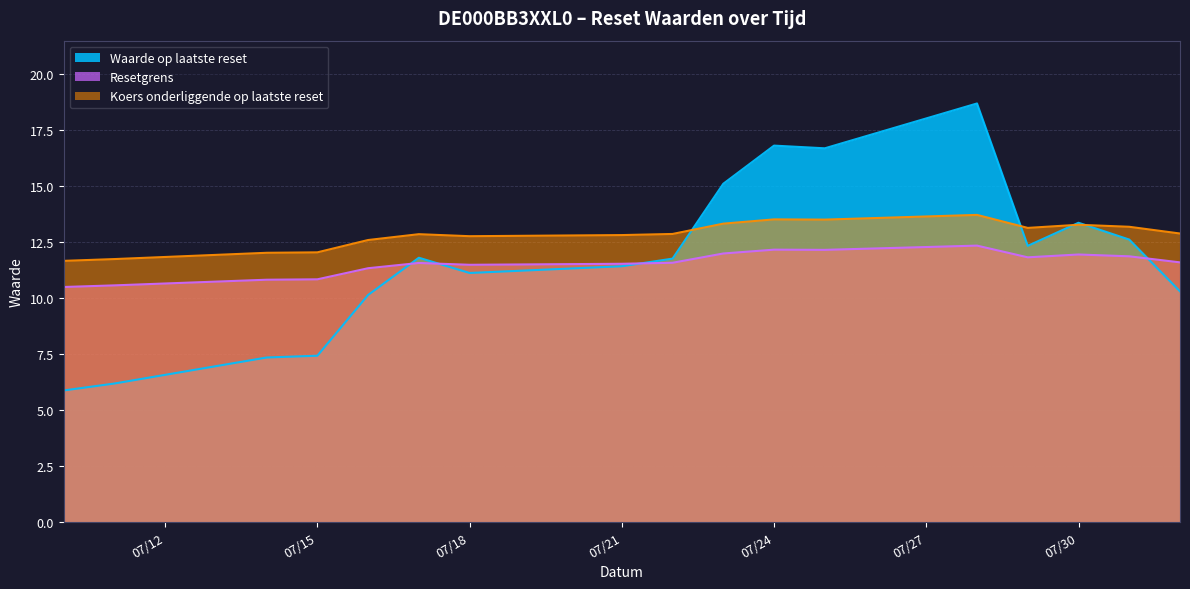

How many series are shown in this chart?

3